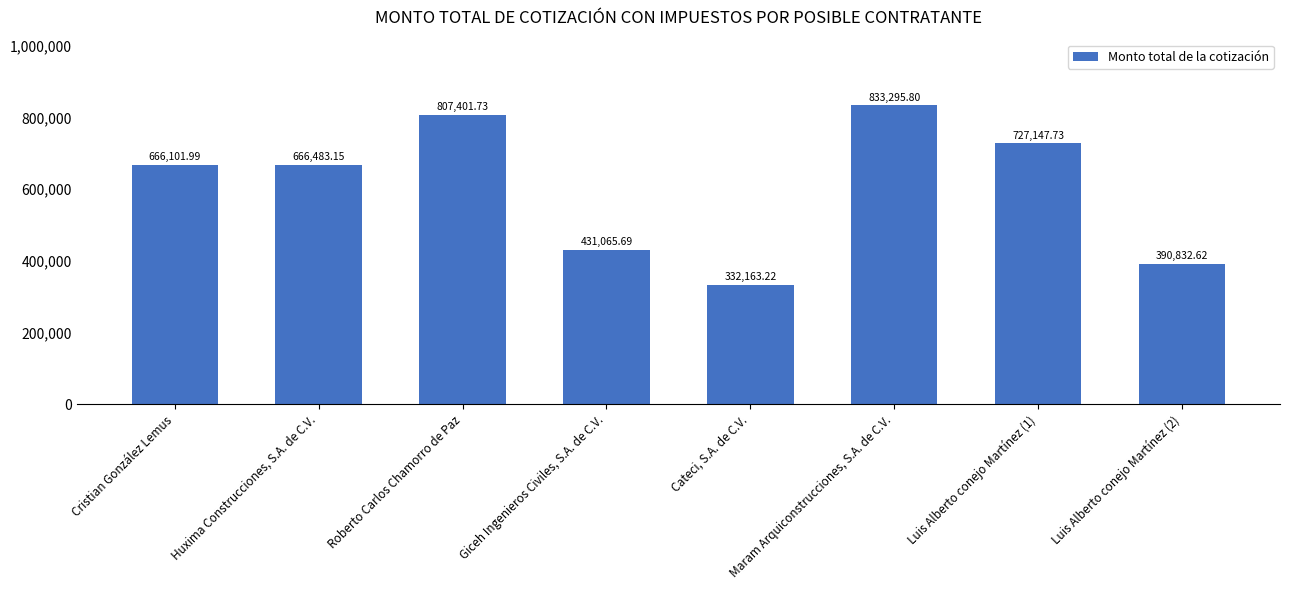

How many data points does each series have?

8